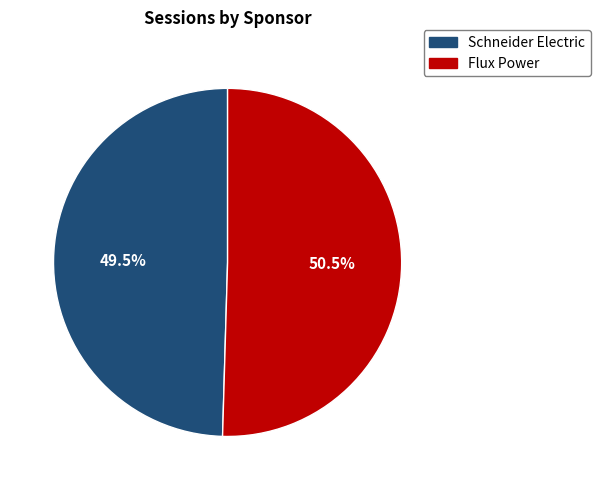

What is the ratio of the value at Schneider Electric to the value at Flux Power?

1.0